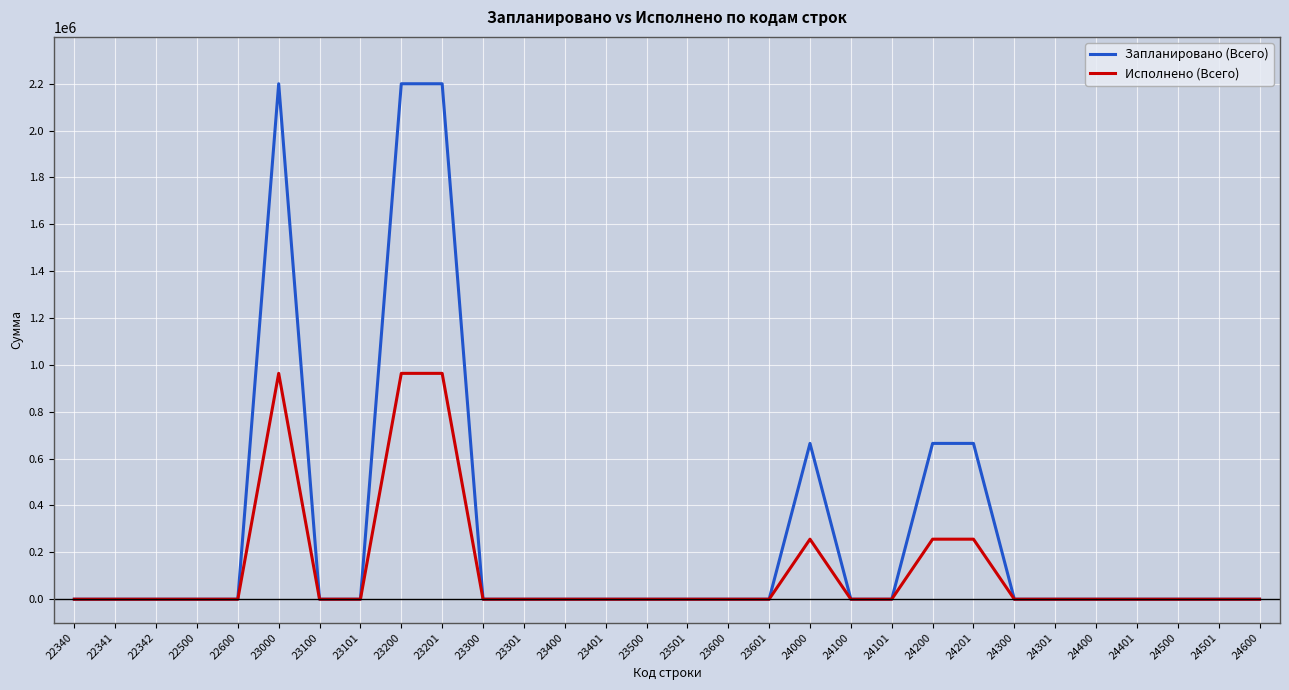

Which series changed the most between 23301 and 24000?

Запланировано (Всего)